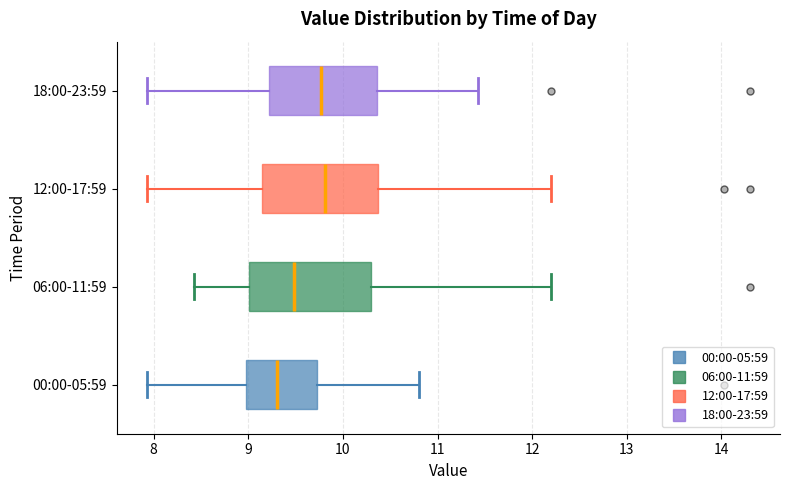

Which box's median line is the furthest to the left?

00:00-05:59